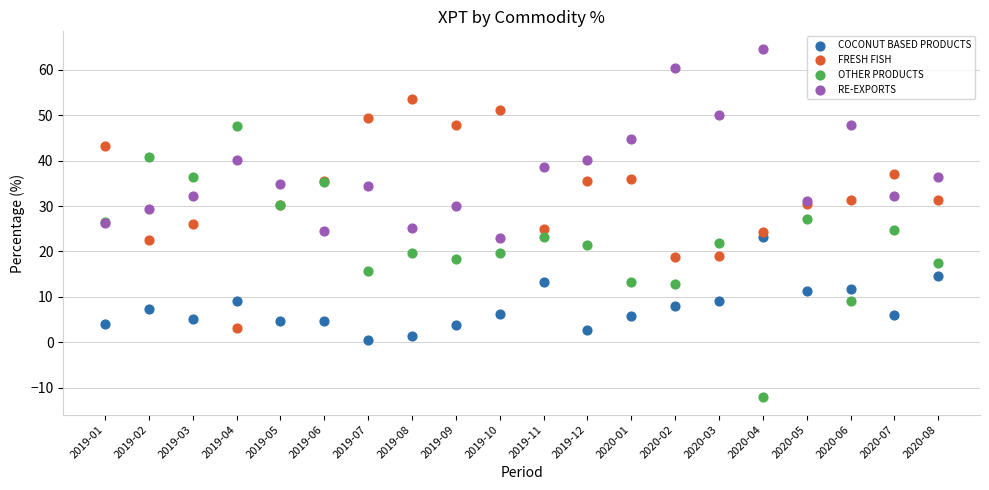

Which series has the largest Y range (max minus min)?

OTHER PRODUCTS